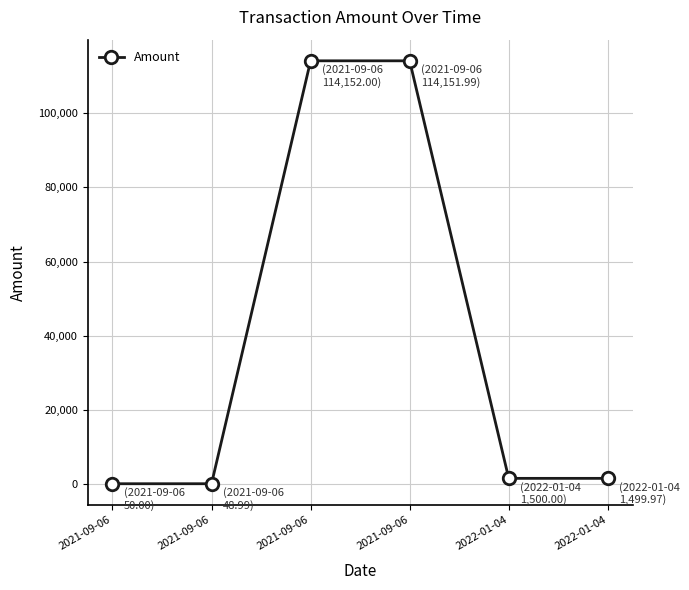

What is the sum of all values?

231403.0